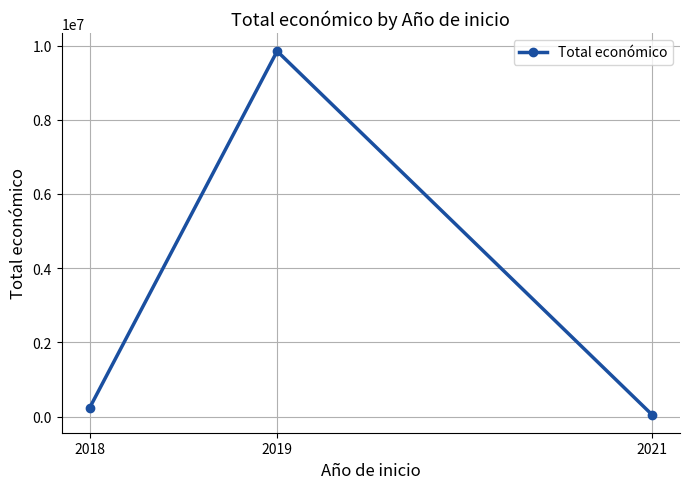

Does the chart have visible grid lines?

Yes